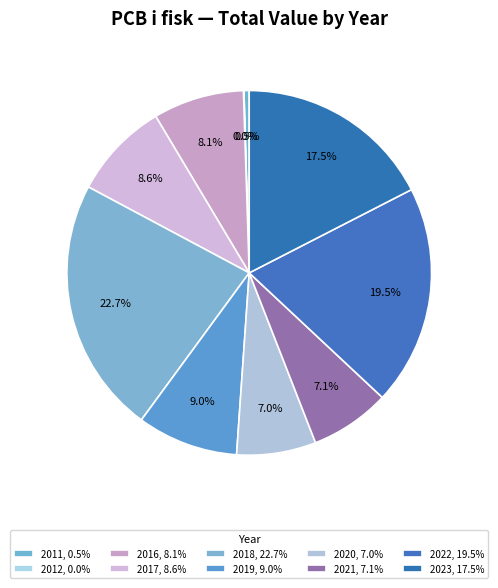

Is there a majority slice in this chart?

No